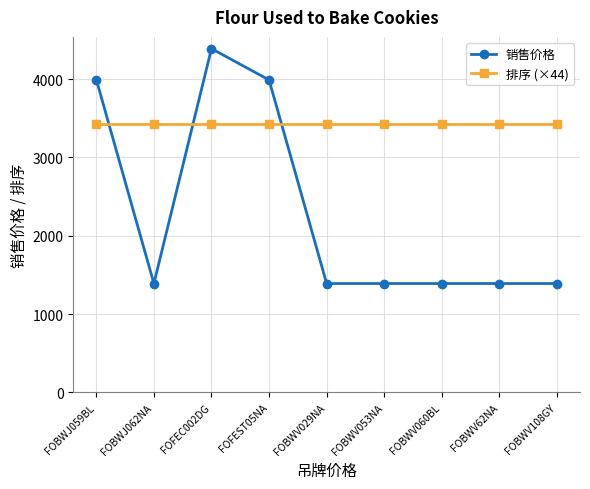

After their last crossing, which series has the higher values: 排序 (×44) or 销售价格?

排序 (×44)